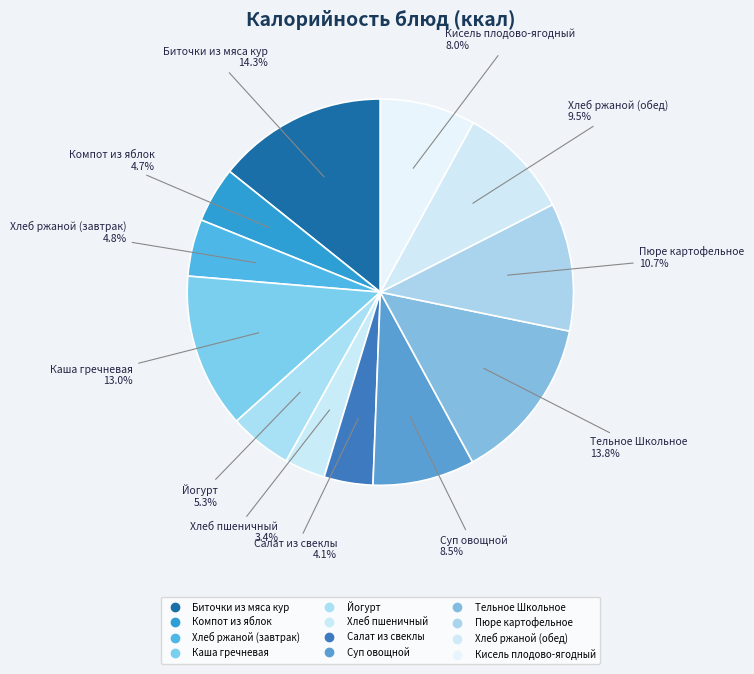

How many segments does this pie chart have?

12